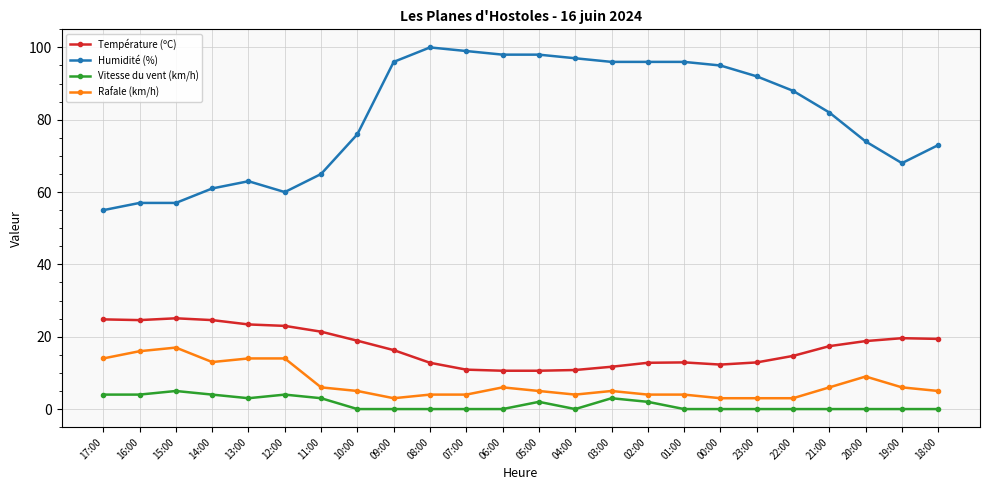

What is the sum of all Vitesse du vent (km/h) values?

34.0